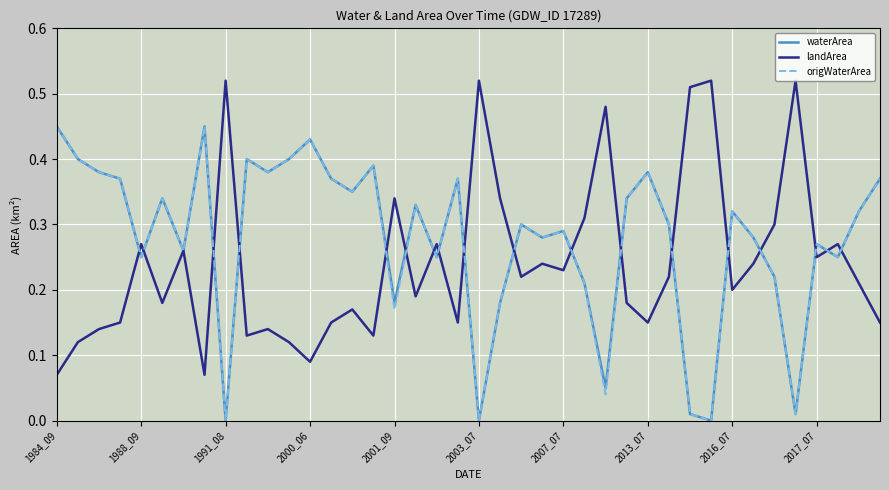

Is the value of landArea at 2013_07 greater than the value of waterArea at 2013_07?

No